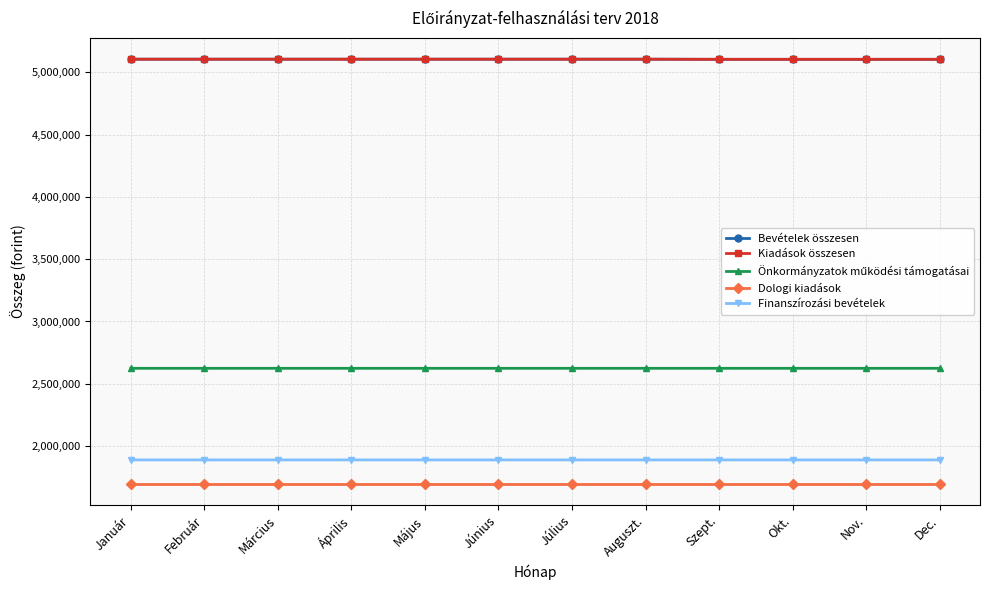

Is this an area chart (filled region under the line)?

No